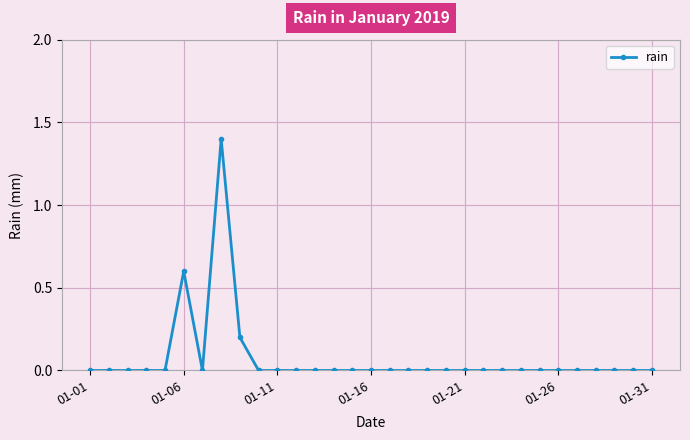

What is the difference between the maximum and minimum values?

1.4